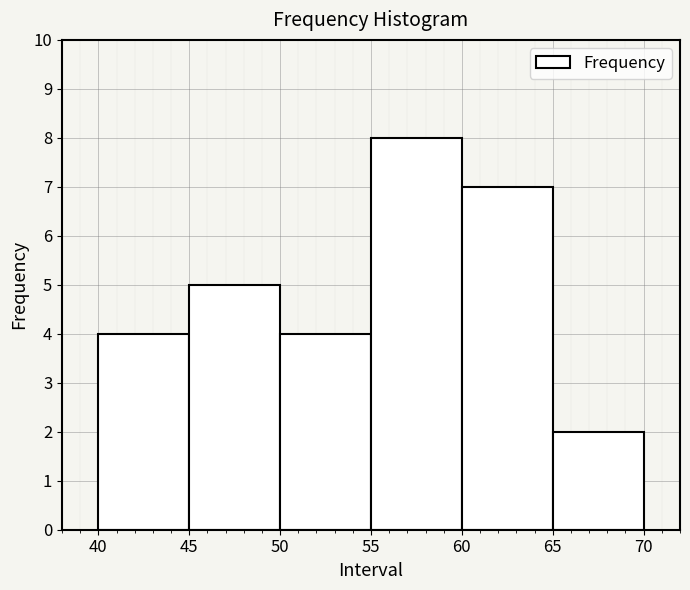

How tall is the bar that spans 40 to 45 on the x-axis? The values are not printed on the chart, so give them approximately, as read against the axis.

4